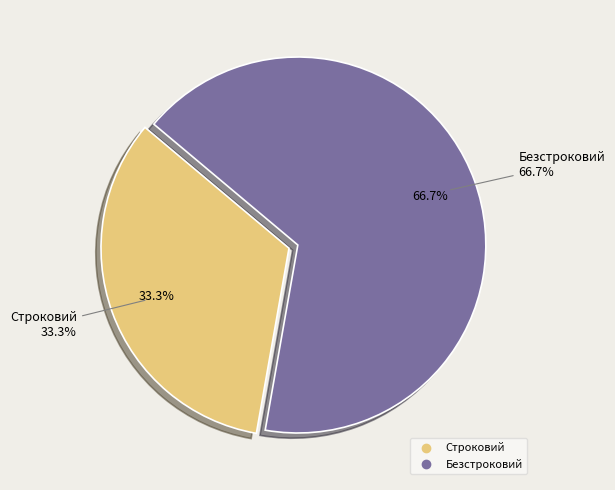

To the nearest percent, what portion does Безстроковий represent?

67%